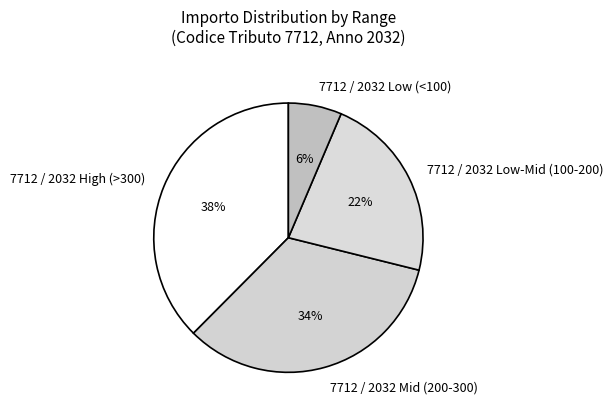

Is there any slice that represents more than half of the pie?

No